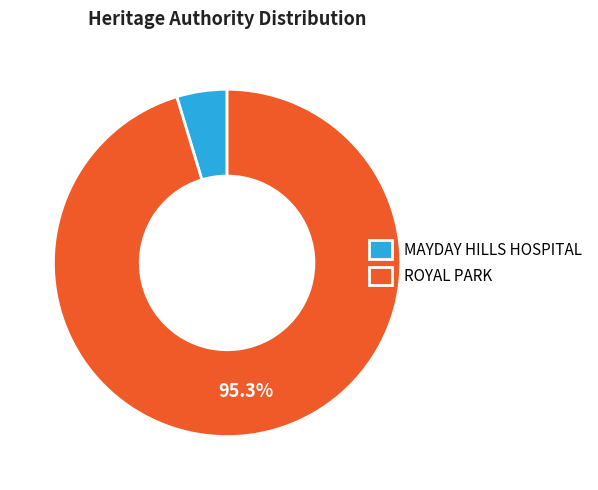

To the nearest percent, what is the difference between the largest and smallest slice percentages?

91%